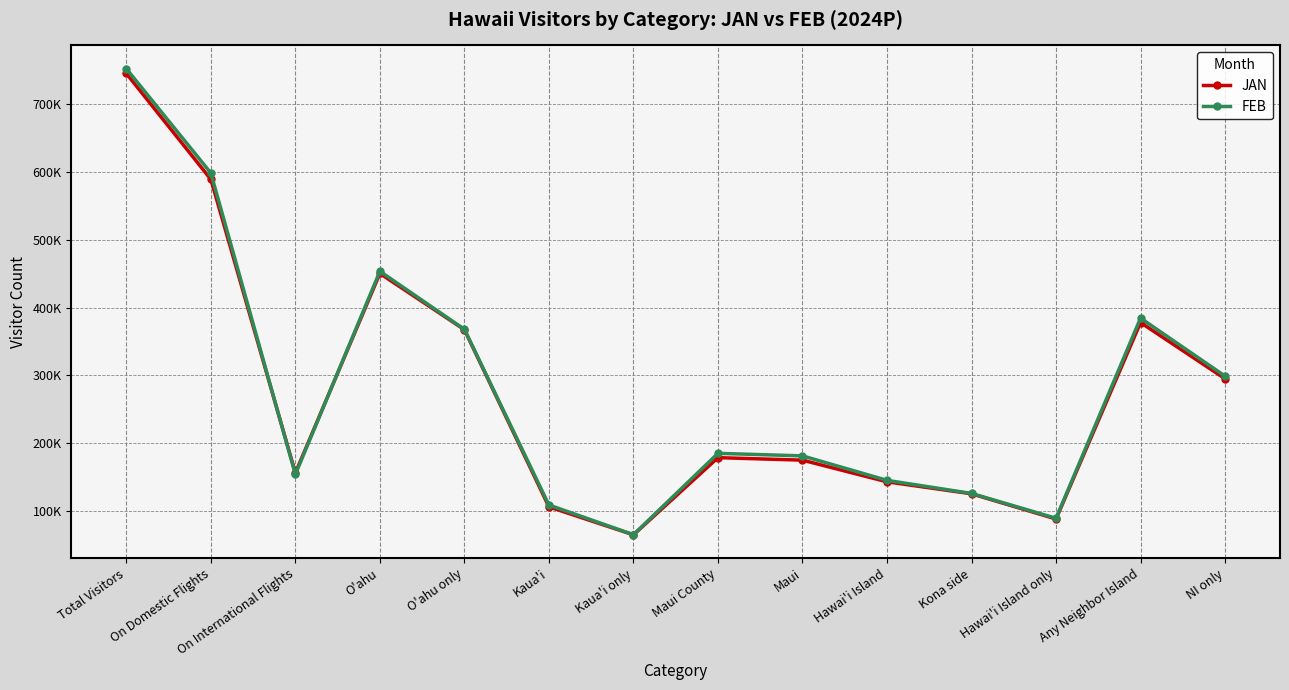

Is it true that FEB equals 752699.8 at Total Visitors?

True